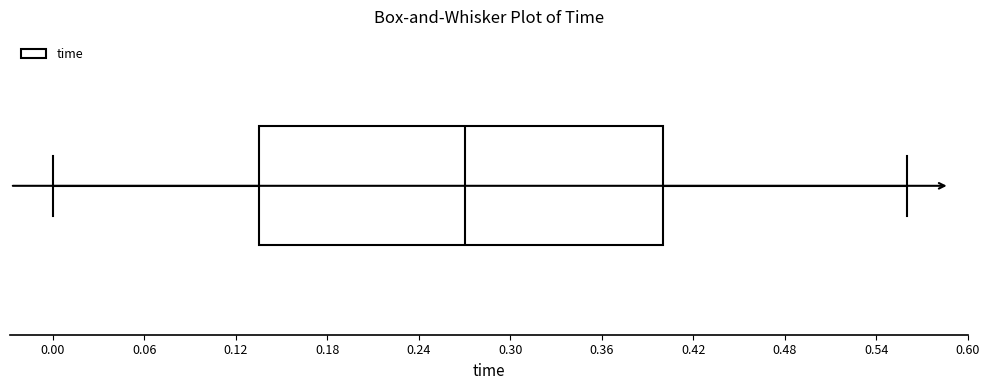

Where does the median line of the box sit on the x-axis? The values are not printed on the chart, so give them approximately, as read against the axis.

0.27